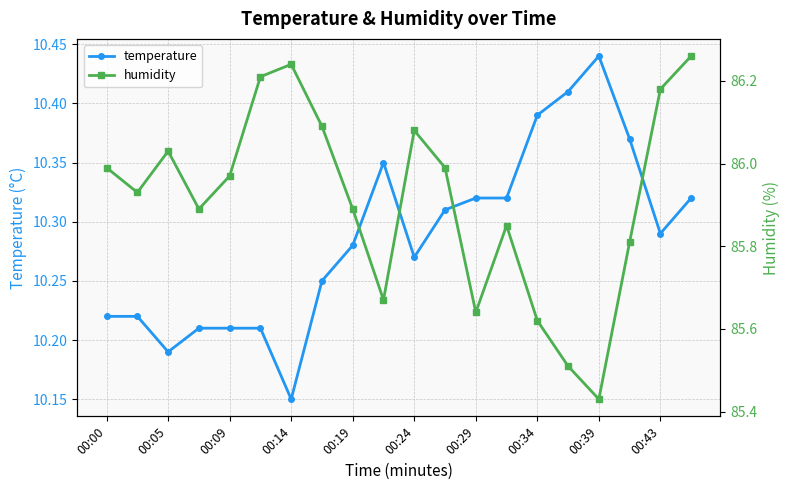

True or false: temperature has more than 0 points higher than both neighbors.

True